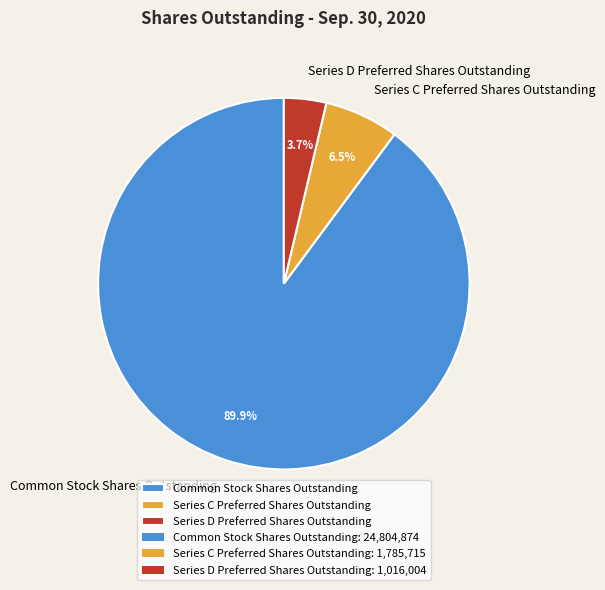

Is it true that Series D Preferred Shares Outstanding is 4% of the pie?

True